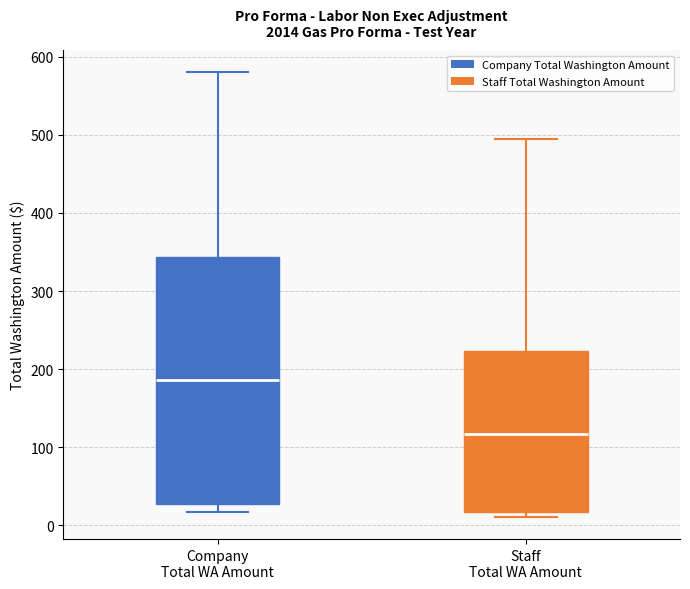

Reading left to right, read every box against the y-axis: the position of its median line, the range the box covers, and the ends of its whiskers. The values are not printed on the chart, so give them approximately, as read against the axis.

Company Total WA Amount: median 190, box 30 to 340, whiskers 20 to 580
Staff Total WA Amount: median 120, box 20 to 220, whiskers 10 to 500